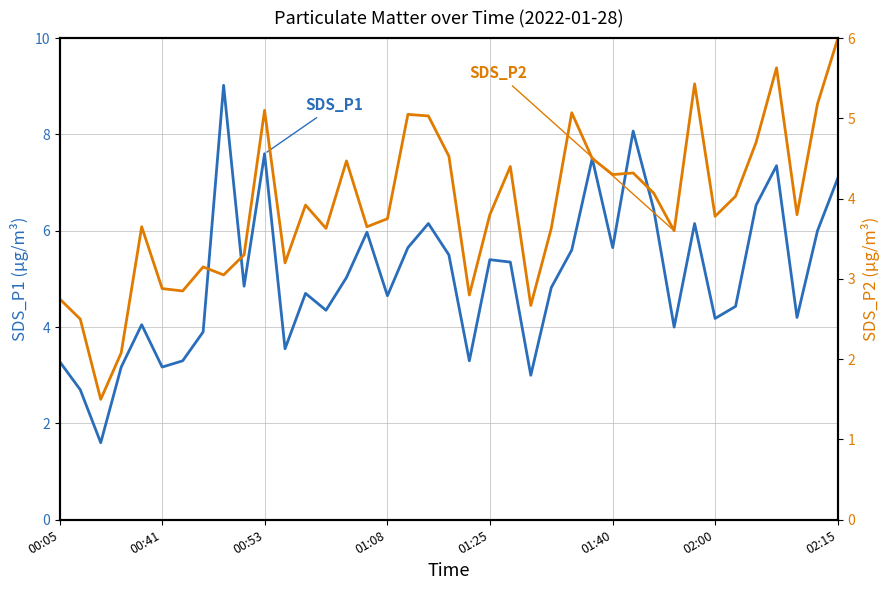

Rank the series by their maximum value, from lowest to highest.

SDS_P2, SDS_P1